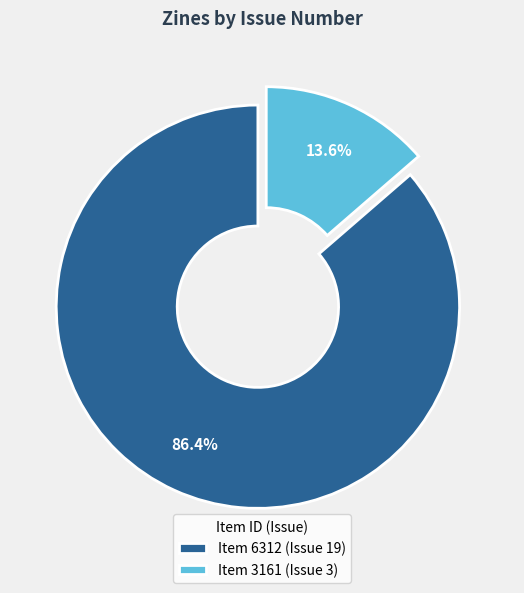

Is Item 6312 (Issue 19) the majority of the pie?

Yes